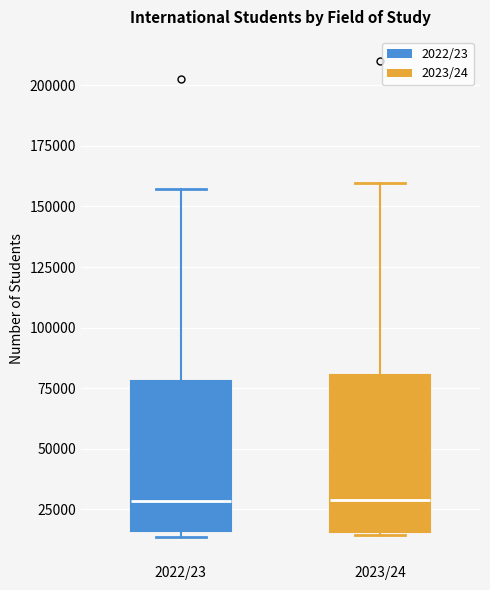

Reading left to right, read every box against the y-axis: the position of its median line, the range the box covers, and the ends of its whiskers. The values are not printed on the chart, so give them approximately, as read against the axis.

2022/23: median 30000, box 15000 to 80000, whiskers 15000 (just below the box's lower edge) to 155000
2023/24: median 30000, box 15000 to 80000, whiskers 15000 (just below the box's lower edge) to 160000